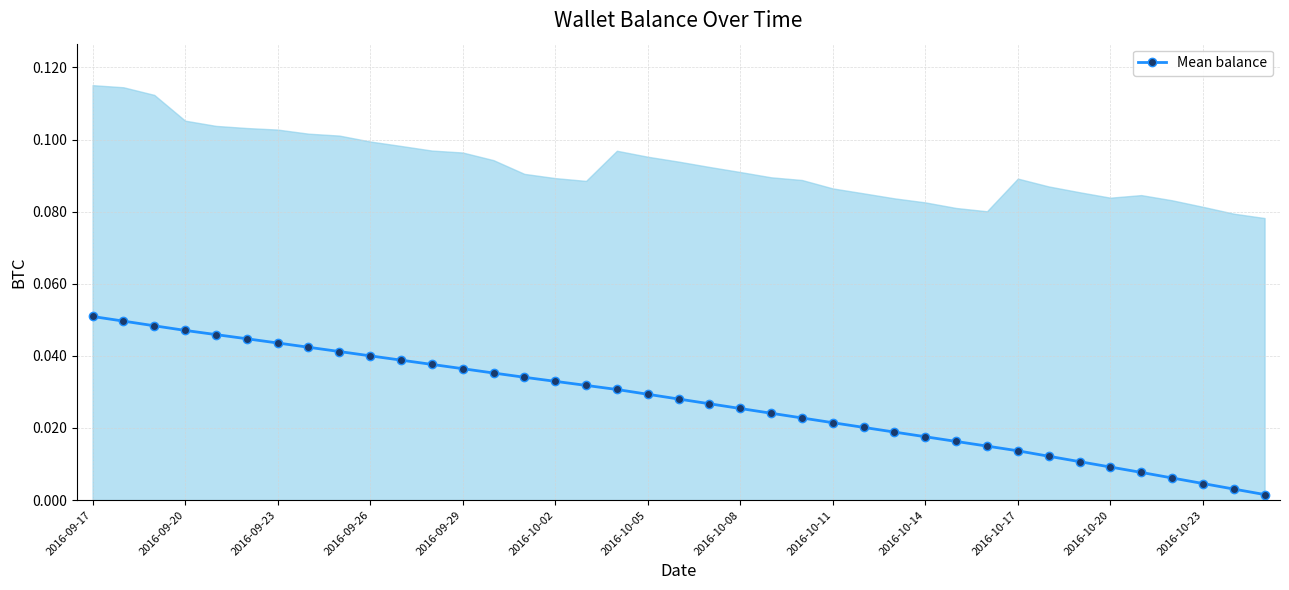

The chart shows a value of 0.0 at 2016-10-08. True or false?

False